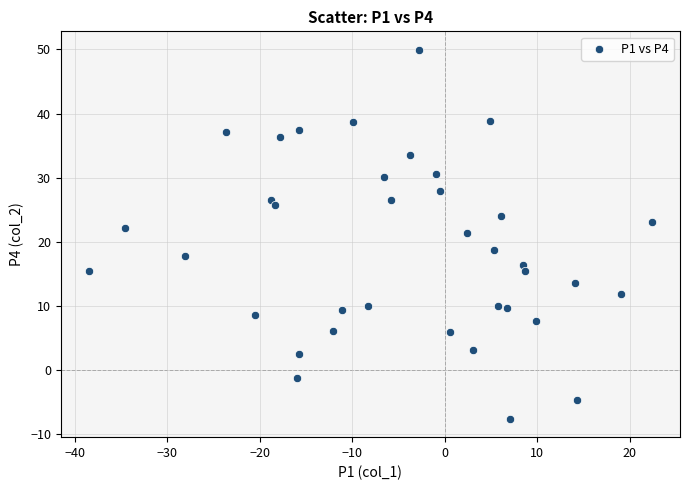

What is the range of X values (max minus min)?

60.8